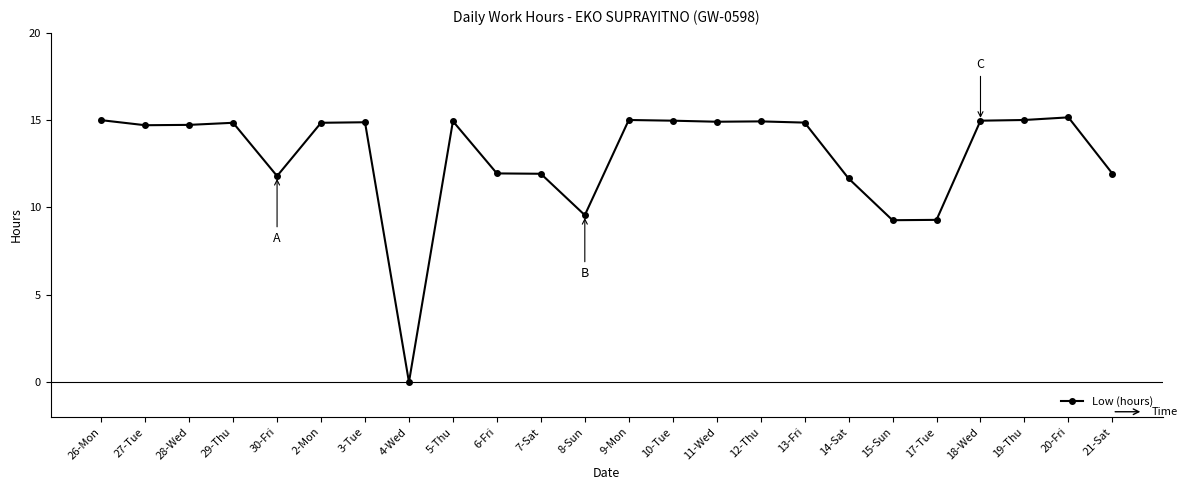

The chart shows a value of 14.9 at 5-Thu. True or false?

True